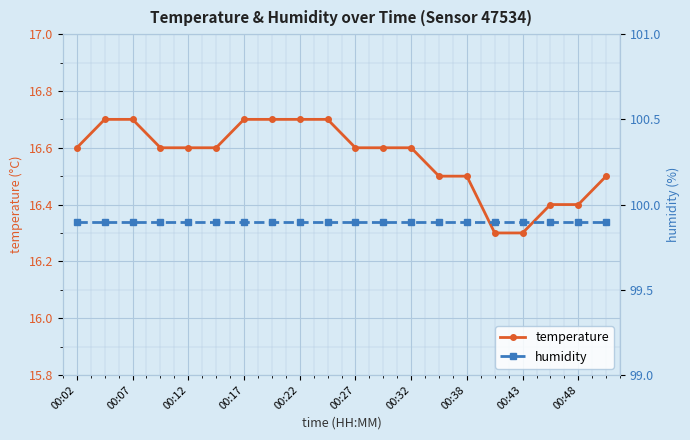

What is the smallest value displayed?

16.3